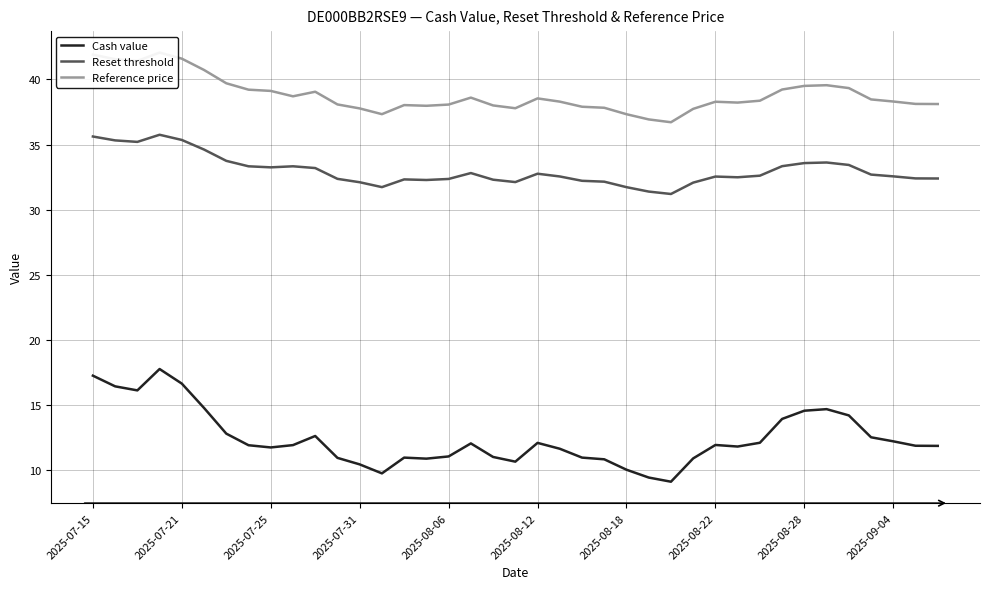

What is the sum of the Cash value values at 33 and 30?

26.8